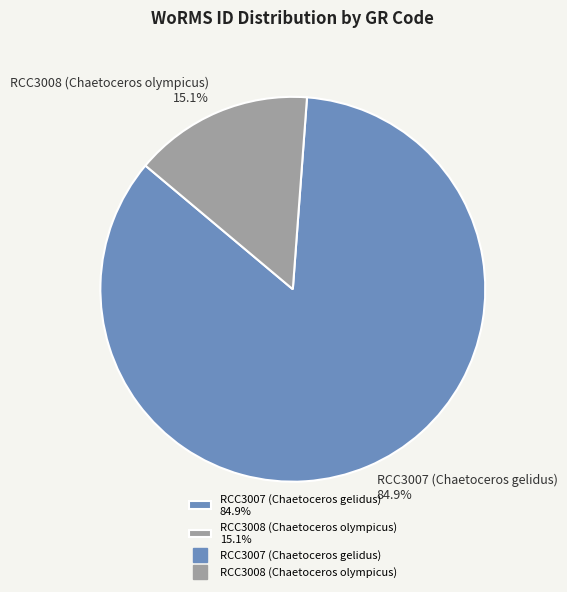

Is there any slice that represents more than half of the pie?

Yes